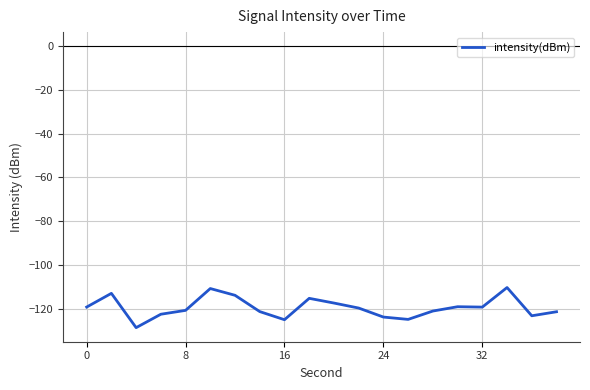

What is the greatest value displayed?

-110.4